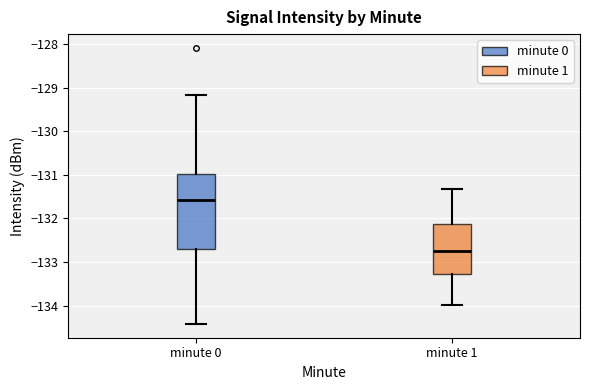

Where does the lower whisker of the box for minute 0 end on the y-axis? The values are not printed on the chart, so give them approximately, as read against the axis.

-134.4